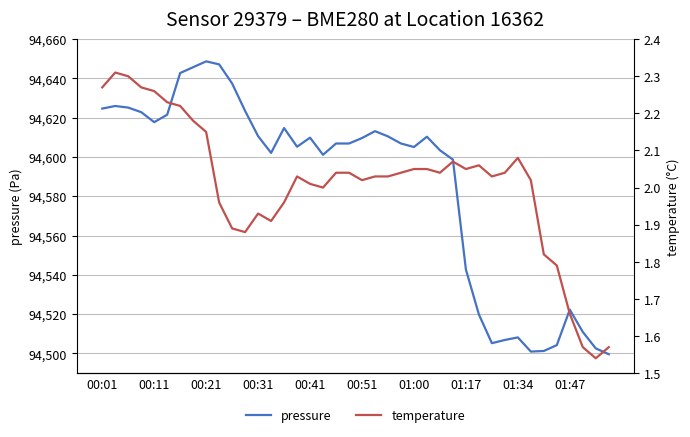

At 00:41, list the series in order from largest to smallest.

pressure, temperature